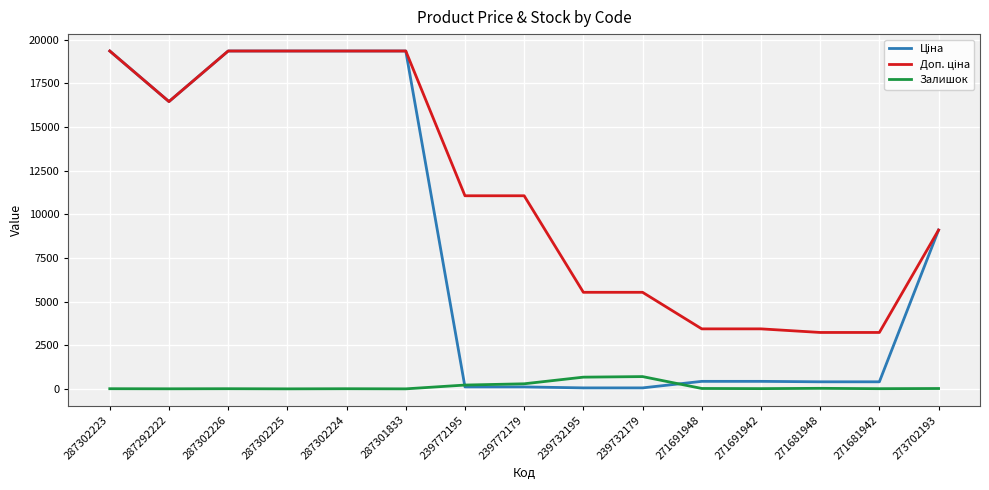

What is the greatest value displayed?

19343.1